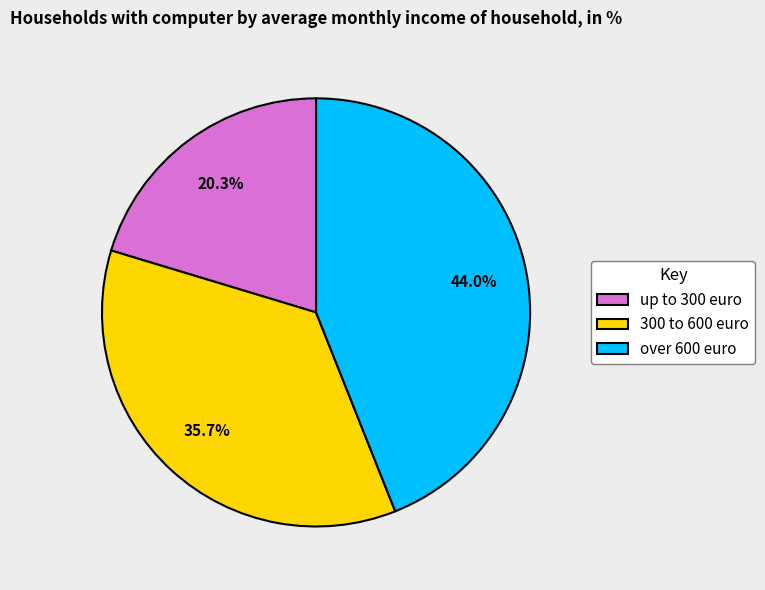

Is it true that up to 300 euro is 20% of the pie?

True